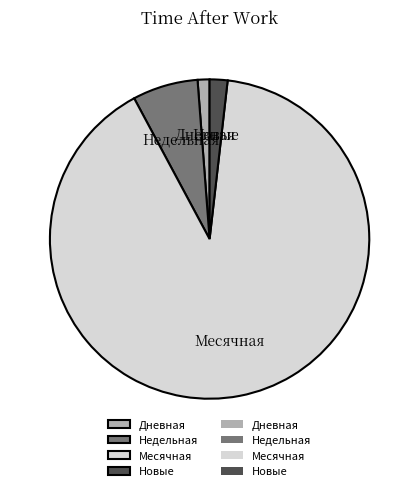

How many segments does this pie chart have?

4